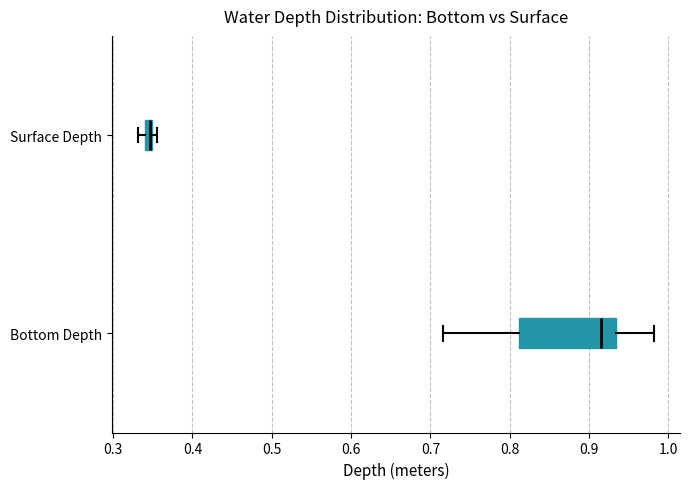

Where is the right edge of the box for Surface Depth on the x-axis? The values are not printed on the chart, so give them approximately, as read against the axis.

0.35